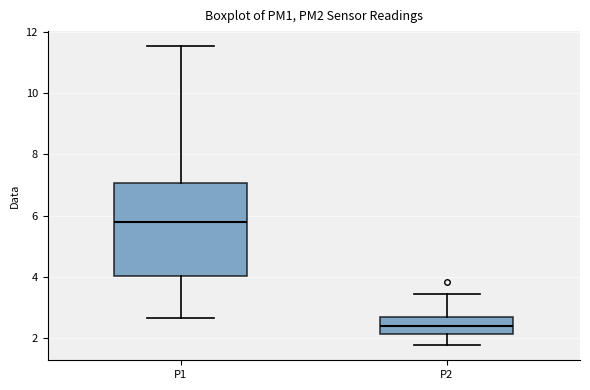

Reading left to right, transcribe this box plot: for each box, give where its median line is, the range the box spans, and where its two whiskers end, as read against the y-axis. The values are not printed on the chart, so give them approximately, as read against the axis.

P1: median 5.8, box 4.0 to 7.0, whiskers 2.6 to 11.6
P2: median 2.4, box 2.2 to 2.8, whiskers 1.8 to 3.4